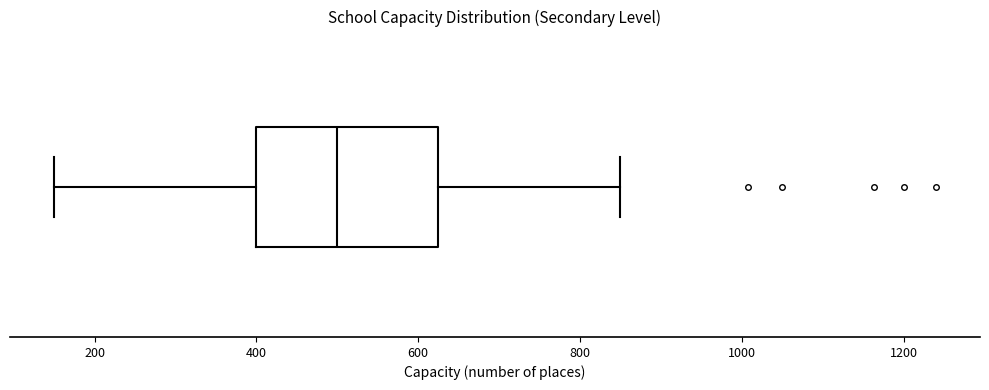

Where is the right edge of the box on the x-axis? The values are not printed on the chart, so give them approximately, as read against the axis.

620